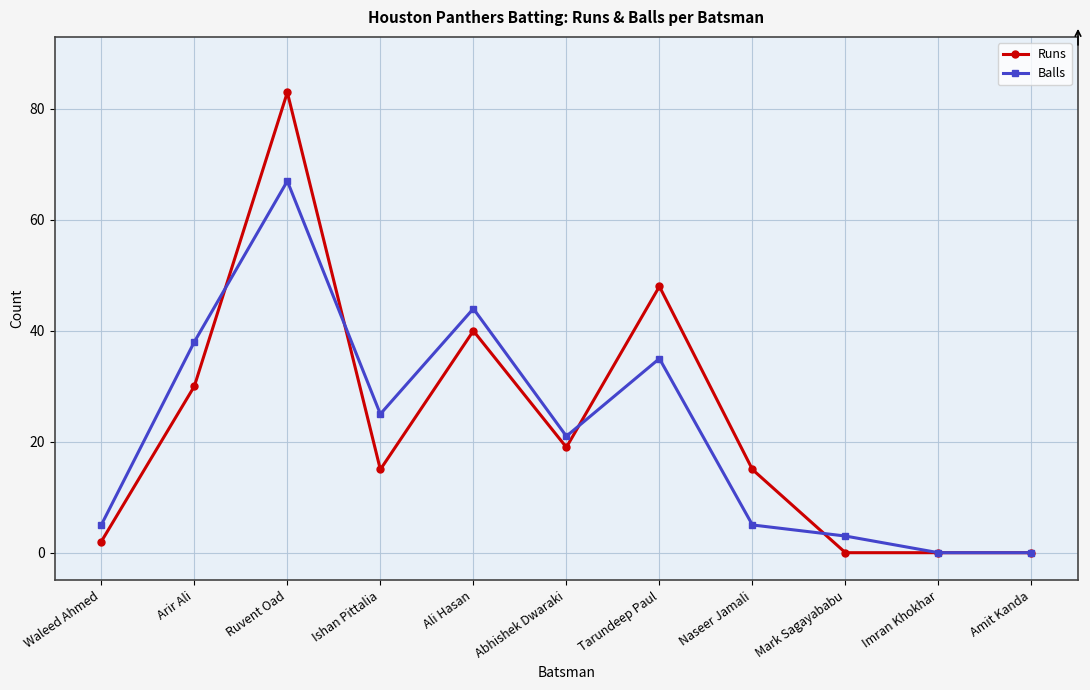

Does the chart have visible grid lines?

Yes